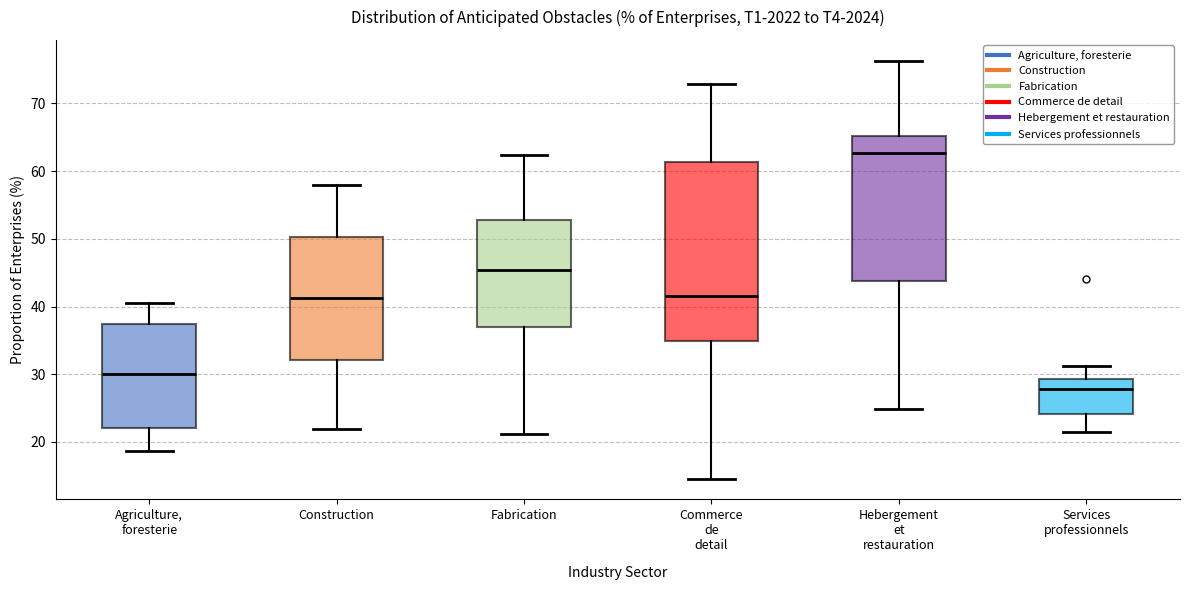

Comparing the boxes themselves (not the whiskers), which one is the tallest?

Commerce de detail